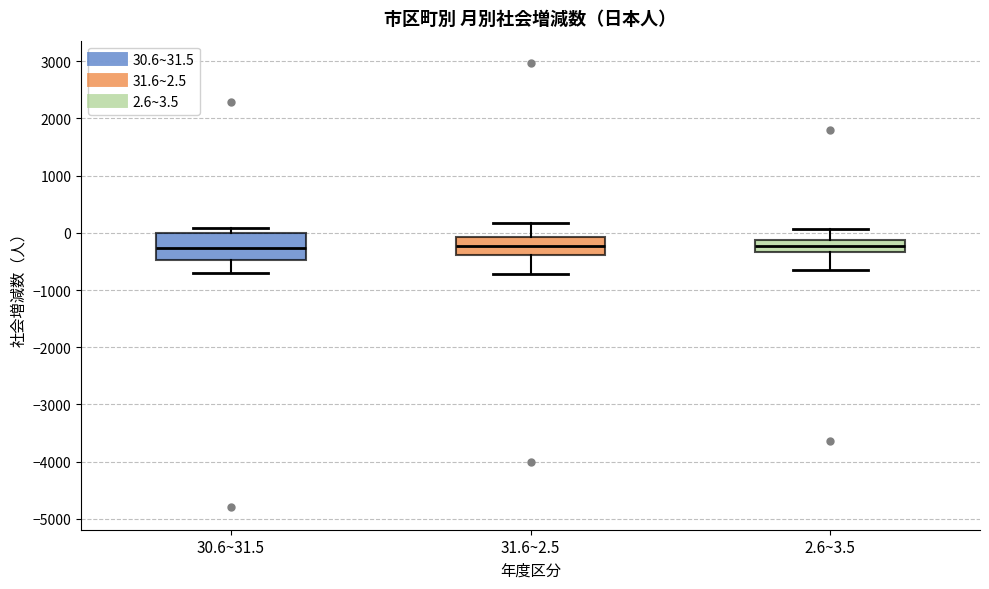

Reading left to right, transcribe this box plot: for each box, give where its median line is, the range the box spans, and where its two whiskers end, as read against the y-axis. The values are not printed on the chart, so give them approximately, as read against the axis.

30.6~31.5: median -300, box -500 to 0, whiskers -700 to 100
31.6~2.5: median -200, box -400 to -100, whiskers -700 to 200
2.6~3.5: median -200, box -300 to -100, whiskers -600 to 100